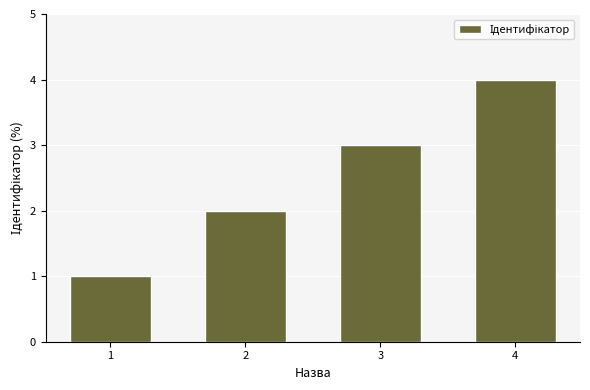

Reading left to right, extract all data points from this chart.

1	2	3	4